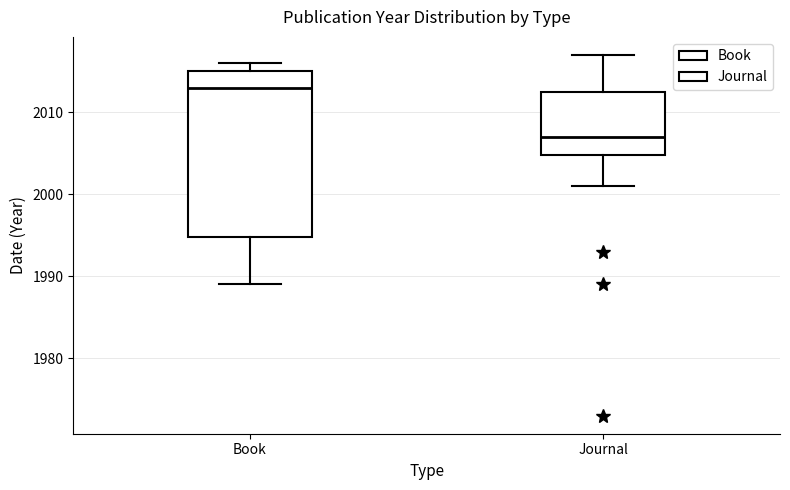

Reading left to right, read every box against the y-axis: the position of its median line, the range the box covers, and the ends of its whiskers. The values are not printed on the chart, so give them approximately, as read against the axis.

Book: median 2013, box 1995 to 2015, whiskers 1989 to 2016
Journal: median 2007, box 2005 to 2013, whiskers 2001 to 2017